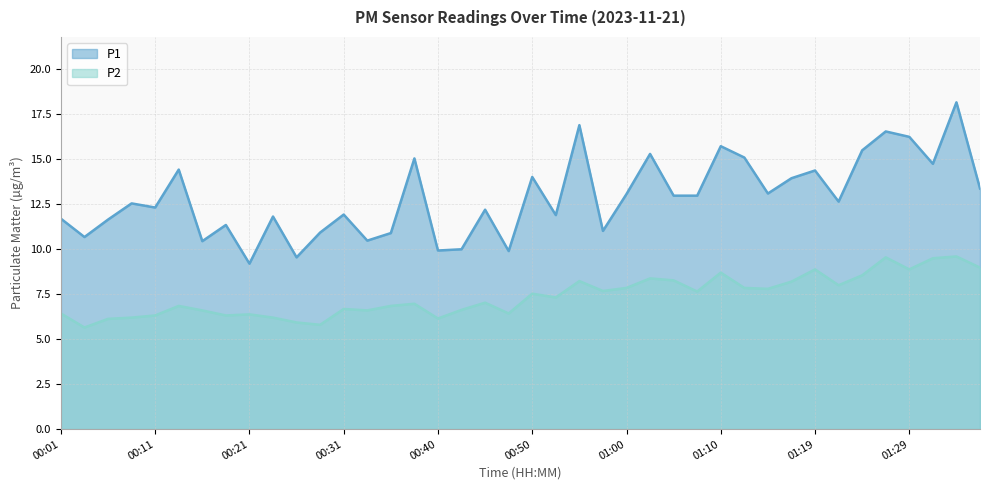

Between 01:27 and 01:17, which is larger?

01:27